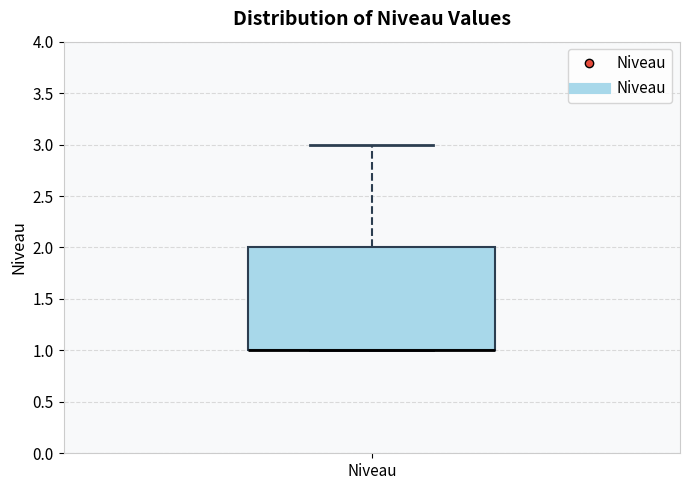

Transcribe this box plot: give where the median line is, the range the box spans, and where the two whiskers end, as read against the y-axis. The values are not printed on the chart, so give them approximately, as read against the axis.

median 1 (drawn on the box's lower edge), box 1 to 2, whiskers 1 to 3